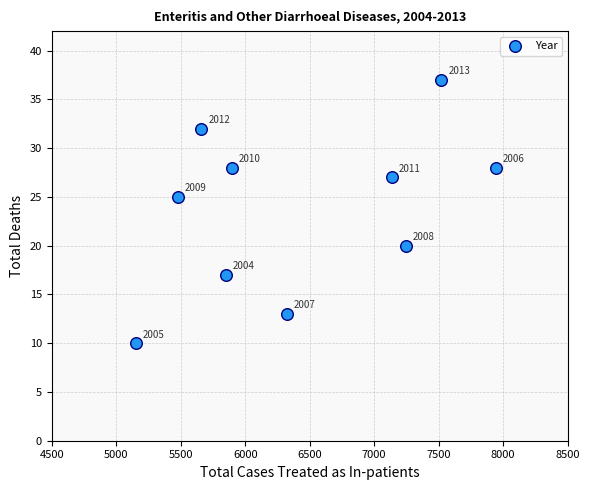

What is the range of Y values (max minus min)?

27